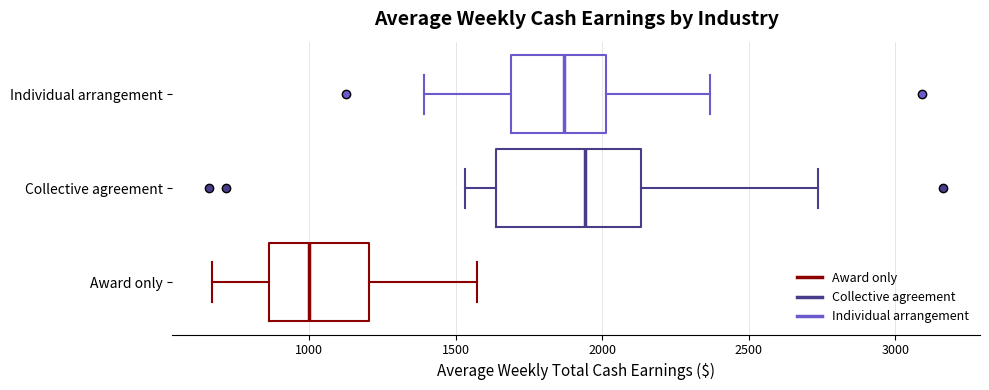

Which box is the widest, from its left edge to its right edge?

Collective agreement